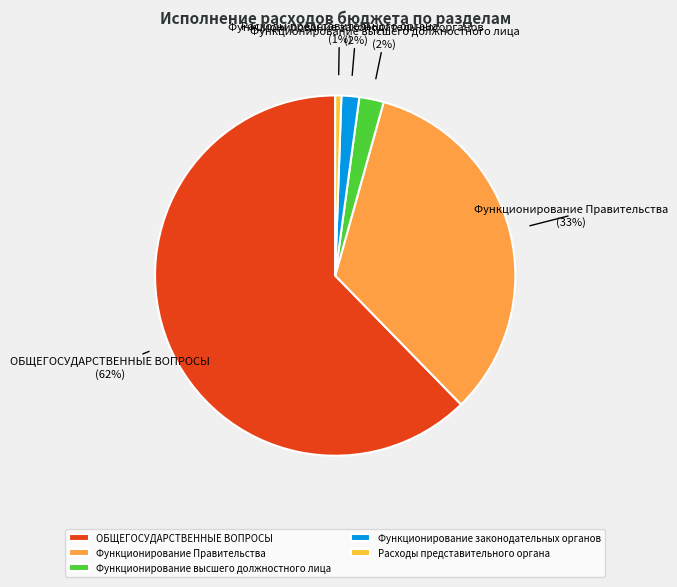

The ОБЩЕГОСУДАРСТВЕННЫЕ ВОПРОСЫ slice represents 62% of the pie. True or false?

True